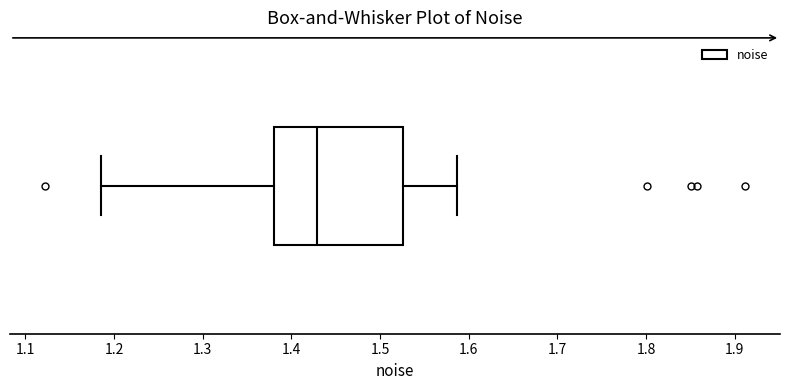

Where does the median line of the box sit on the x-axis? The values are not printed on the chart, so give them approximately, as read against the axis.

1.43